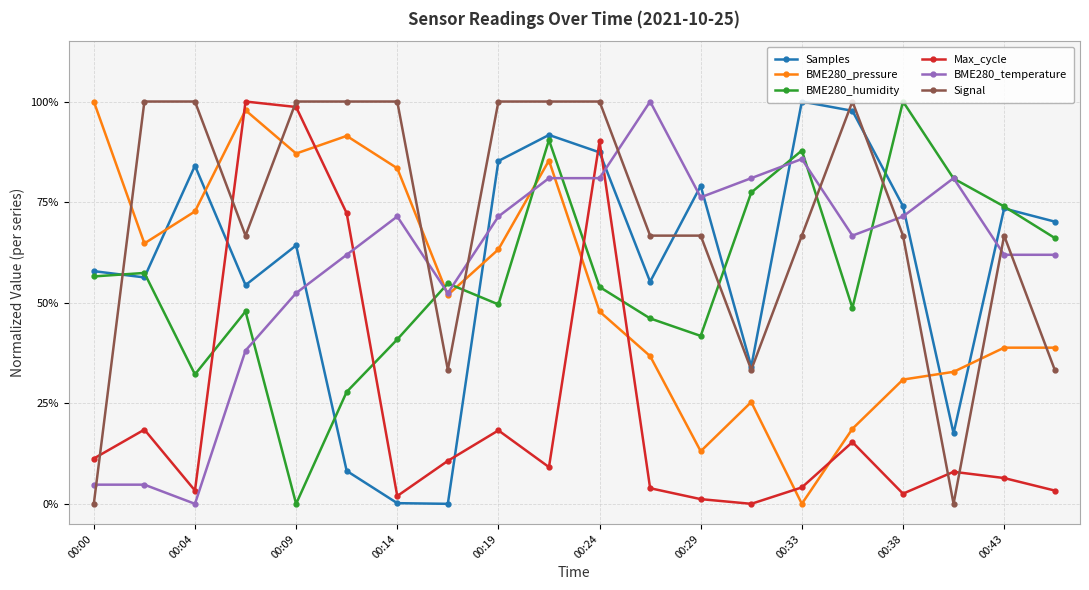

How many interior local peaks does the Samples series have?

6